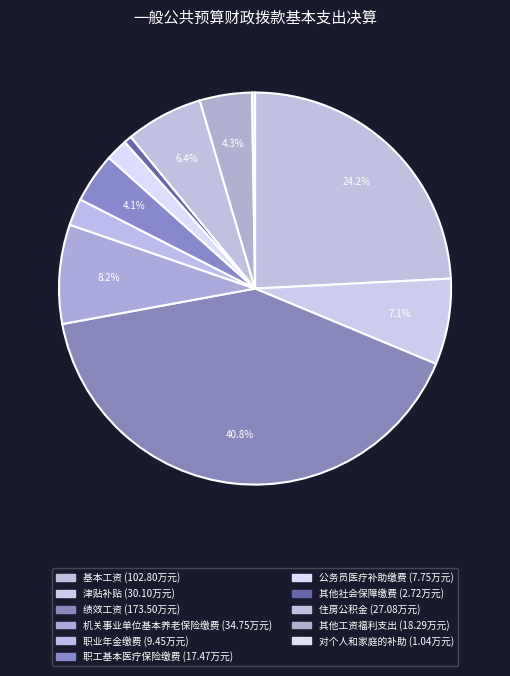

Combined, what portion of the pie is 其他工资福利支出 and 职工基本医疗保险缴费?

8.4%